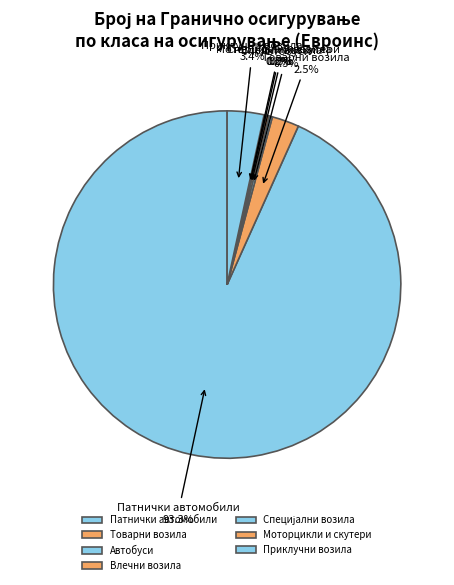

Which category has the biggest portion of the pie?

Патнички автомобили